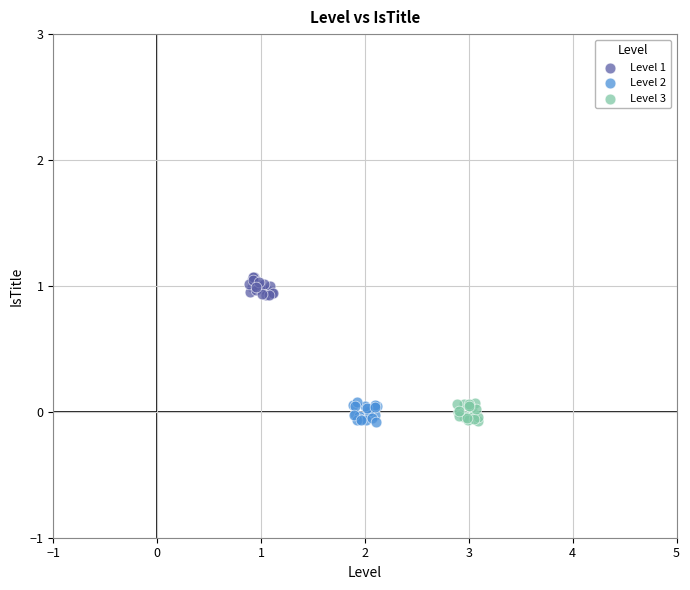

What are all the series names shown in the legend?

Level 1, Level 2, Level 3